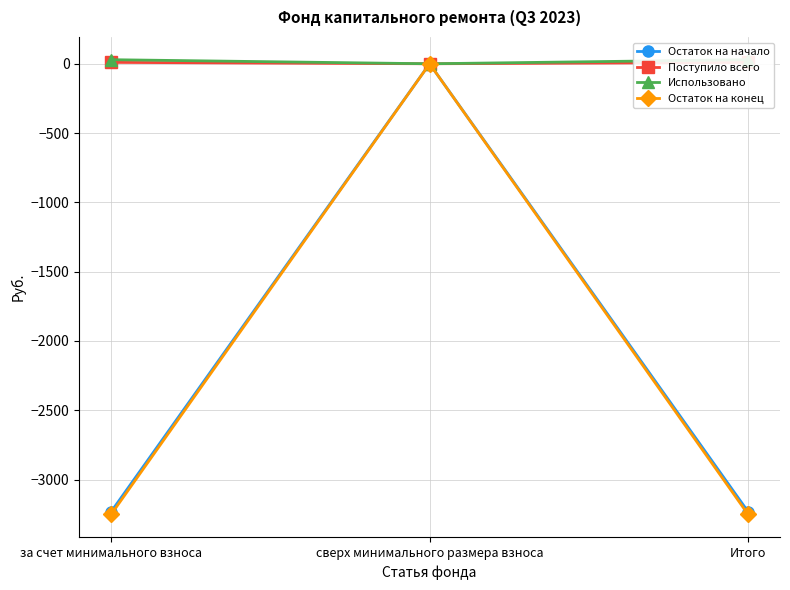

Which series has the largest total across all categories?

Использовано